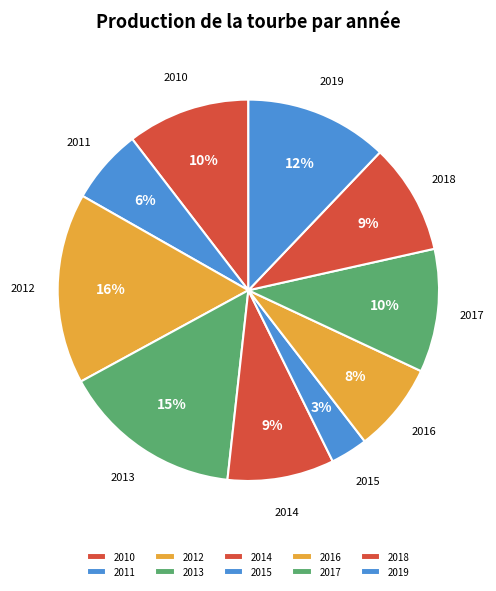

Count the number of slices in the pie.

10